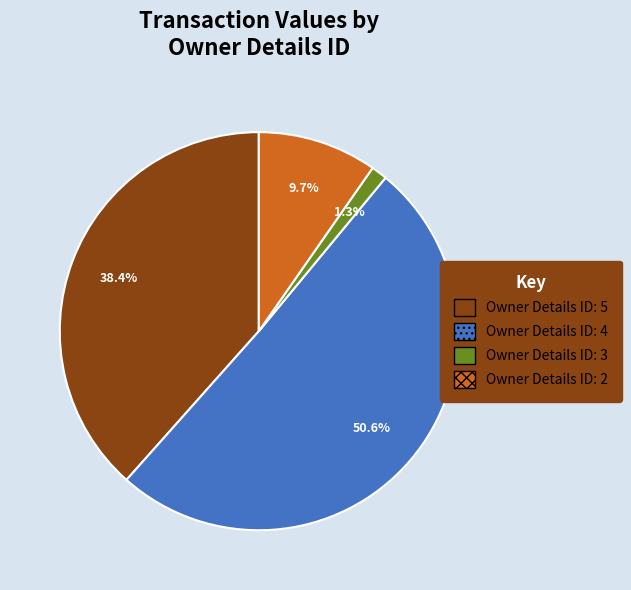

To the nearest percent, what is the average slice percentage?

25%